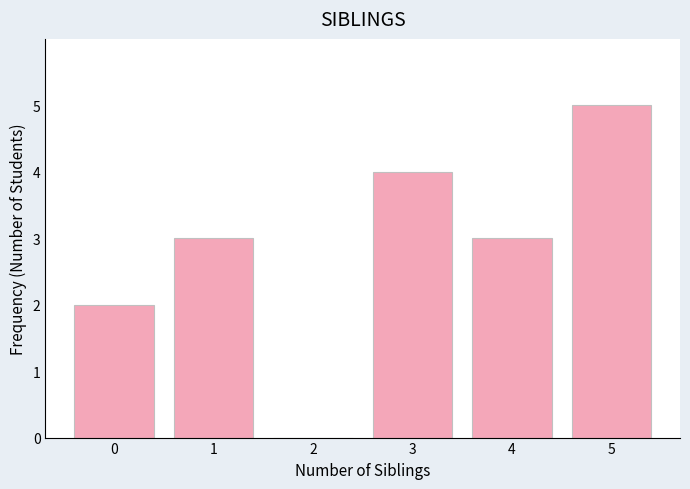

Reading right to left, what are all the values shown in this chart?

5=5	4=3	3=4	2=0	1=3	0=2